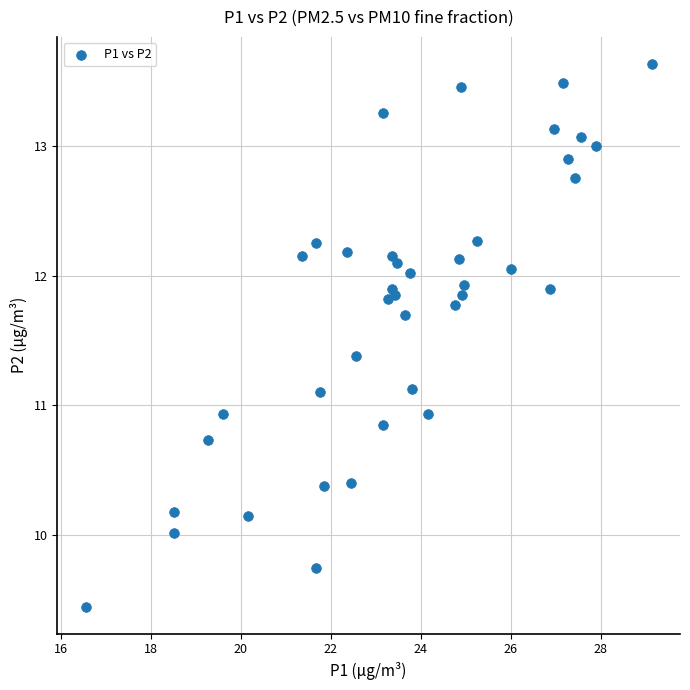

What is the range of Y values (max minus min)?

4.2